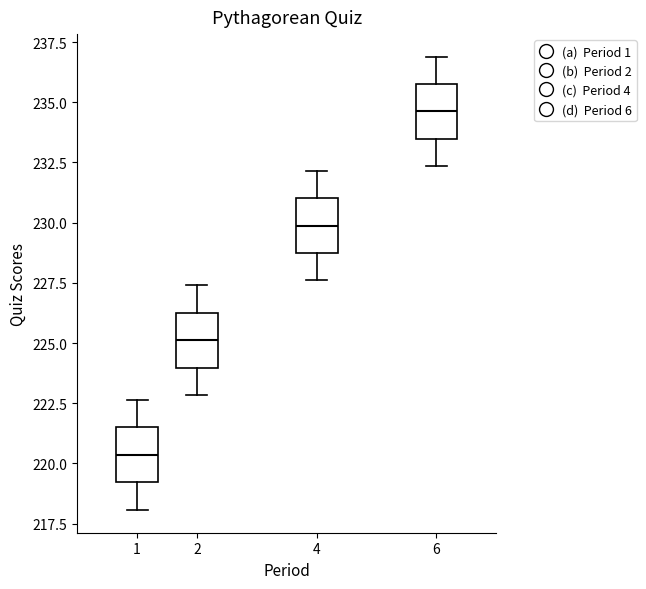

Which box has the lowest median line?

1